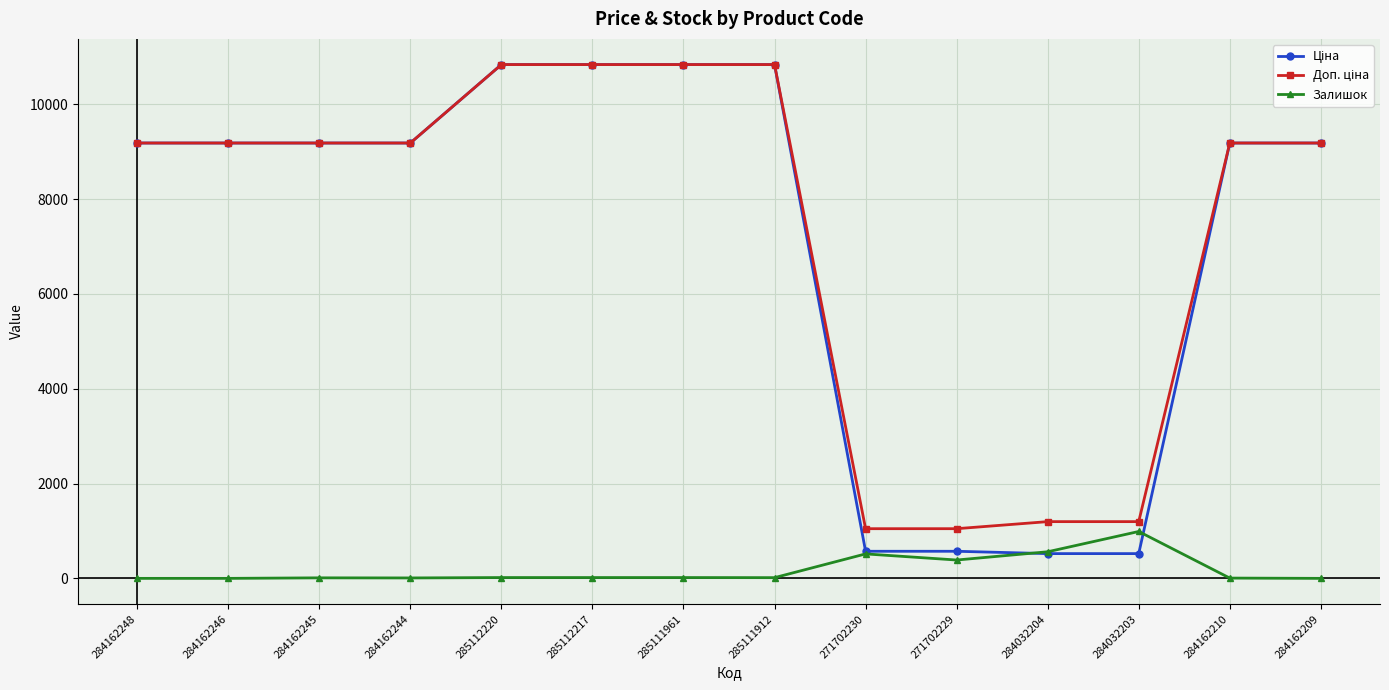

At which label does Залишок reach its peak?

284032203